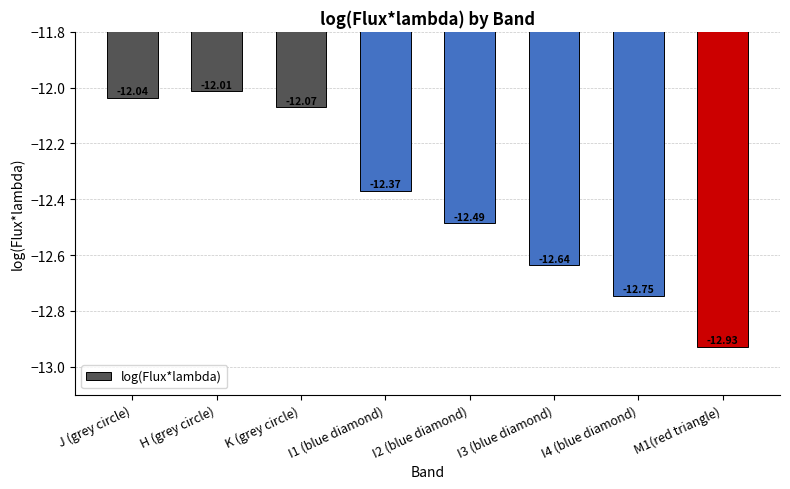

What position from the left is I4 (blue diamond)?

7